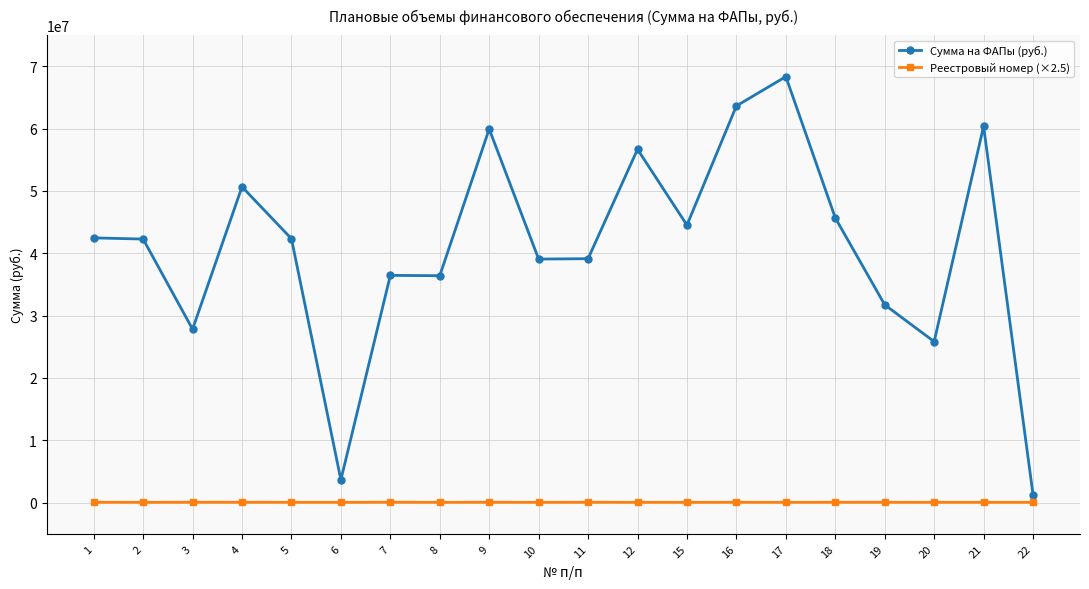

True or false: Реестровый номер (×2.5) and Сумма на ФАПы (руб.) intersect in this chart.

False